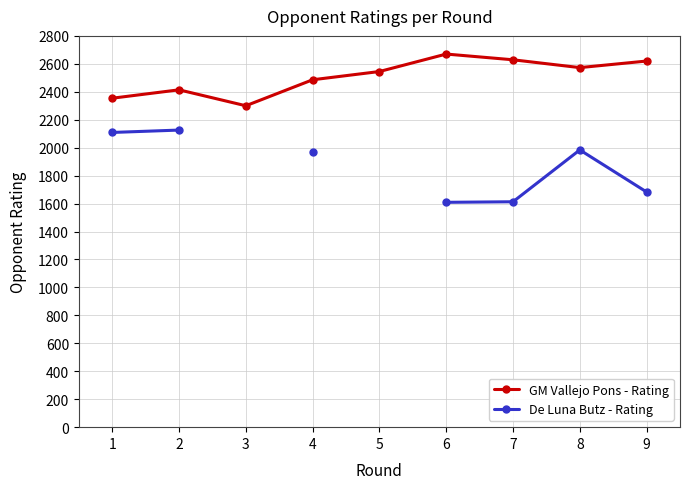

True or false: GM Vallejo Pons - Rating and De Luna Butz - Rating cross at least once.

False